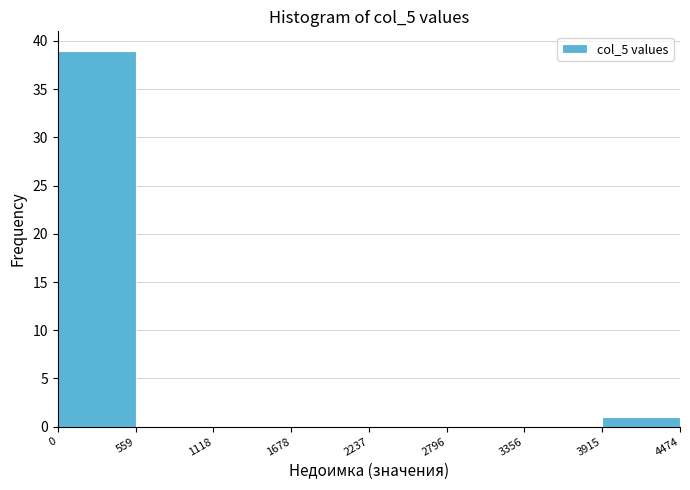

What is the height of the bar covering 3915 to 4474 on the x-axis? The values are not printed on the chart, so give them approximately, as read against the axis.

1